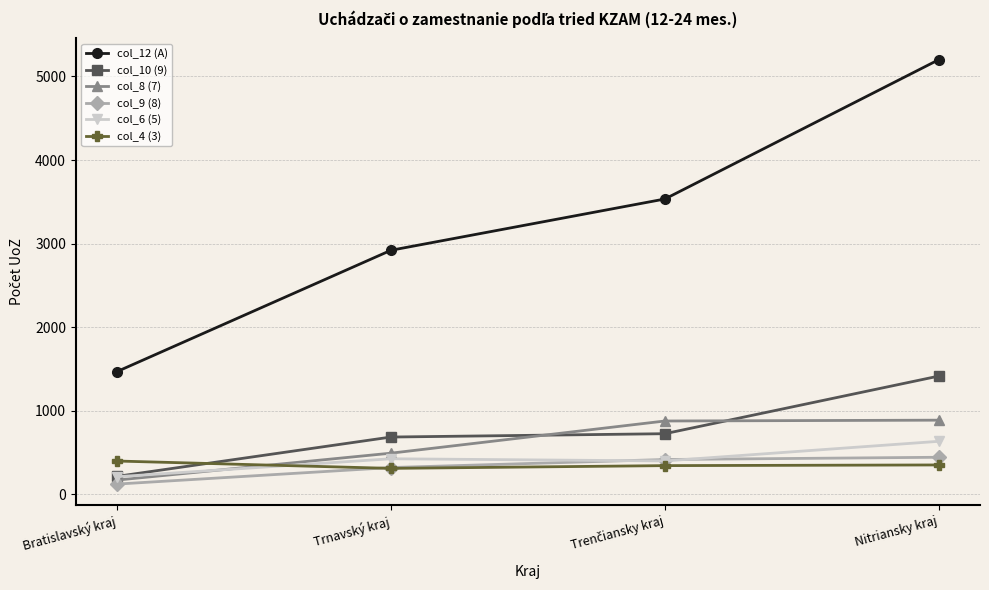

What is the value of the col_9 (8) point at the 2nd from the left?

320